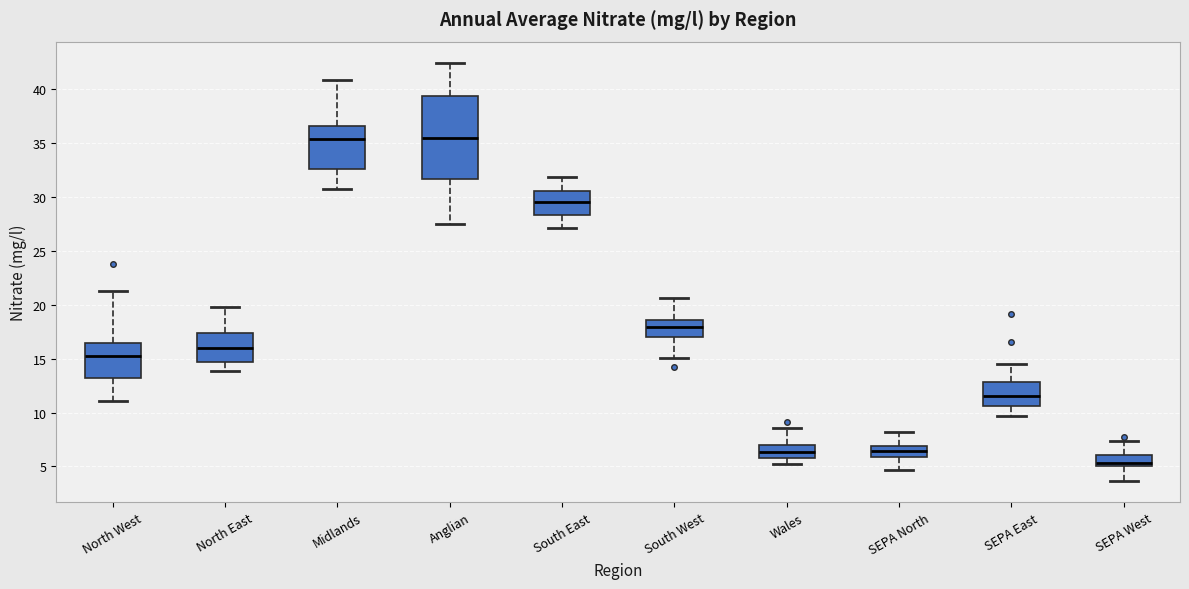

Which box's median line is the lowest?

SEPA West